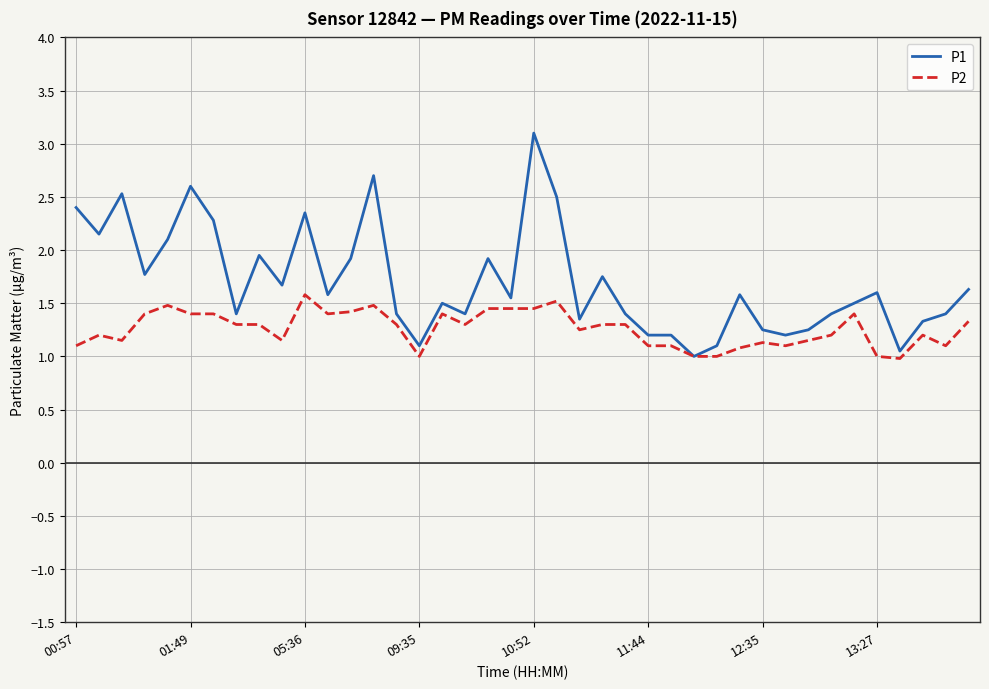

List the series in order of their overall mean, highest first.

P1, P2